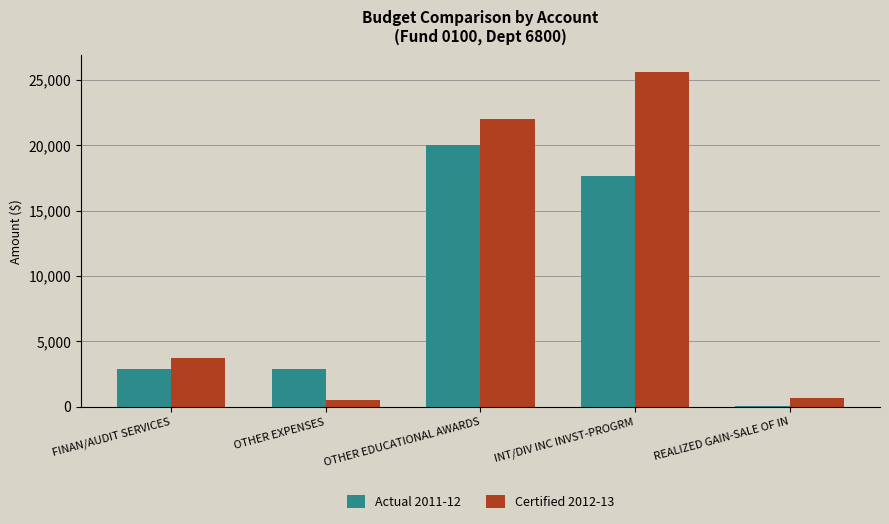

What is the average value of the Actual 2011-12 series?

8702